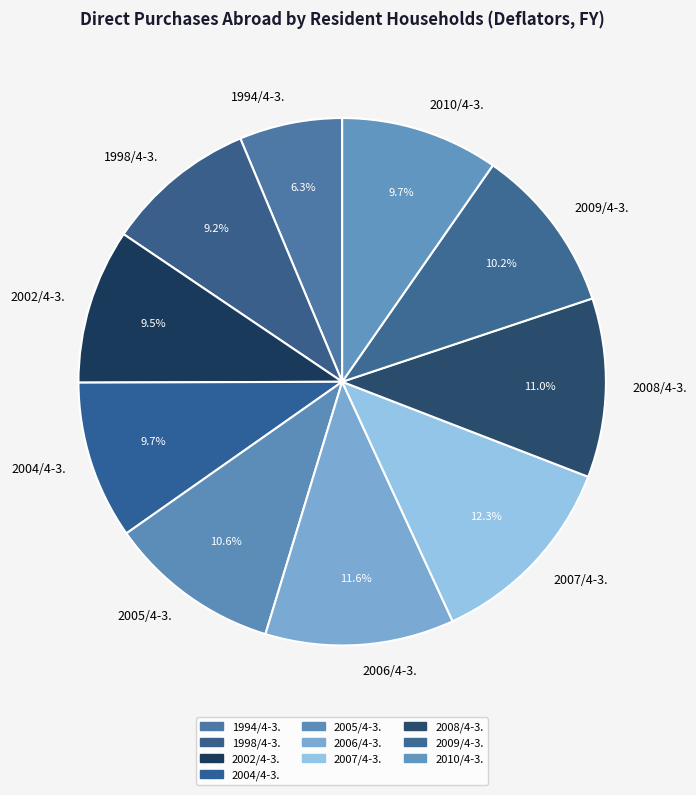

What is the smallest slice in the pie chart?

1994/4-3.